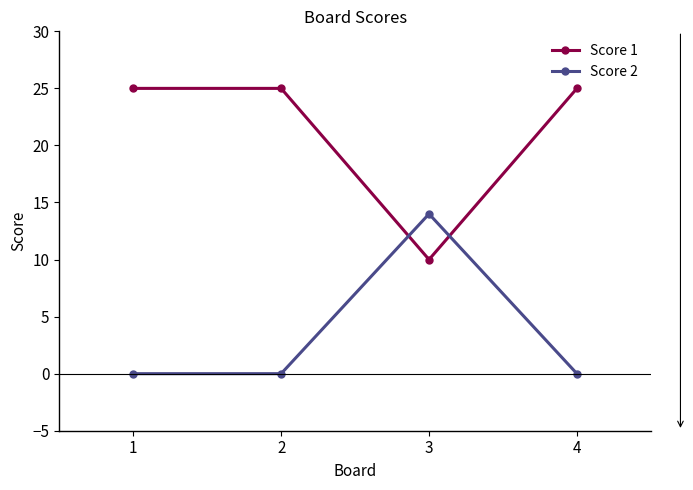

True or false: Score 2 has a value of 0 at 1.

True